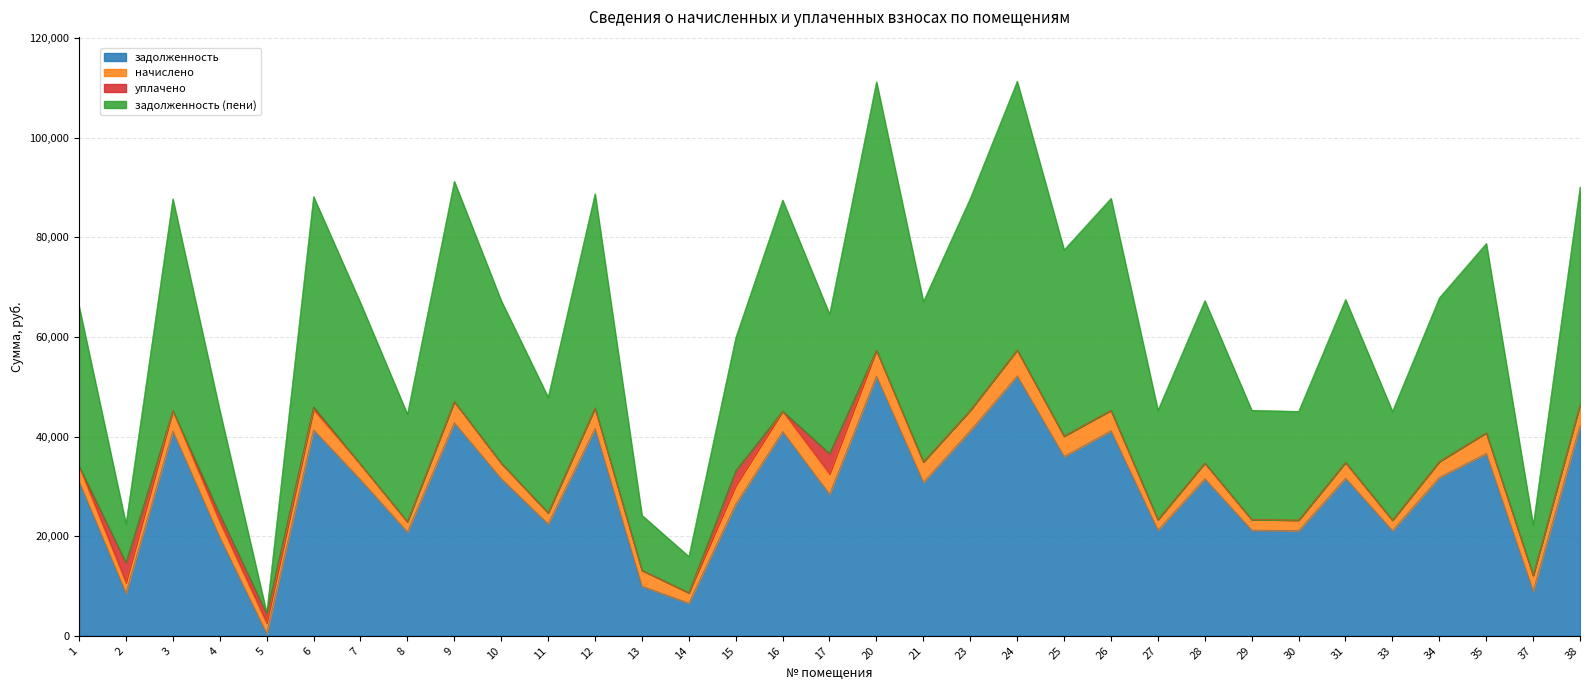

How many lines are shown in the chart?

4